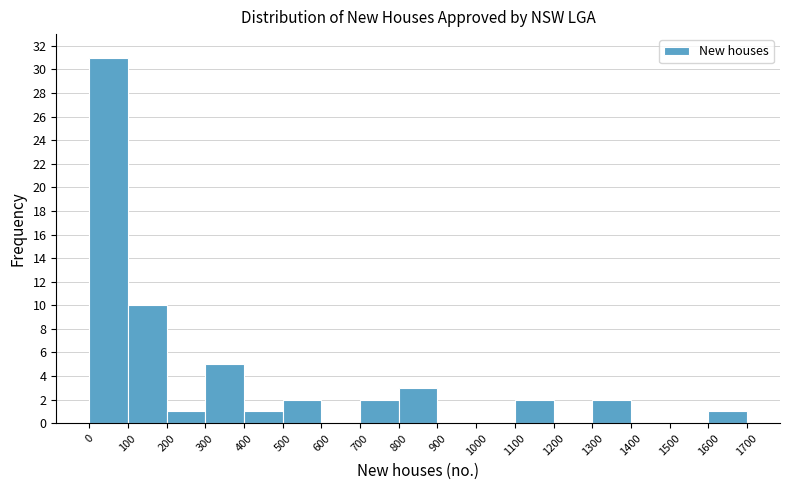

Which range on the x-axis has the tallest bar?

0 to 100